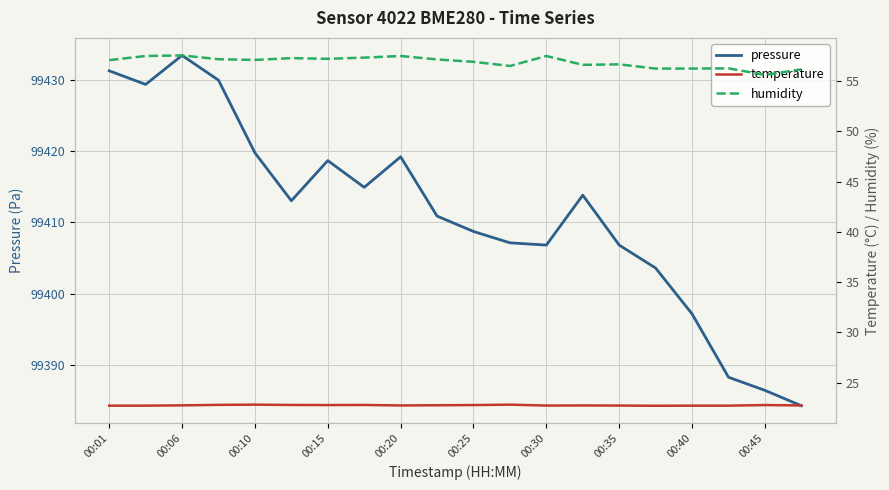

True or false: pressure and humidity cross at least once.

False